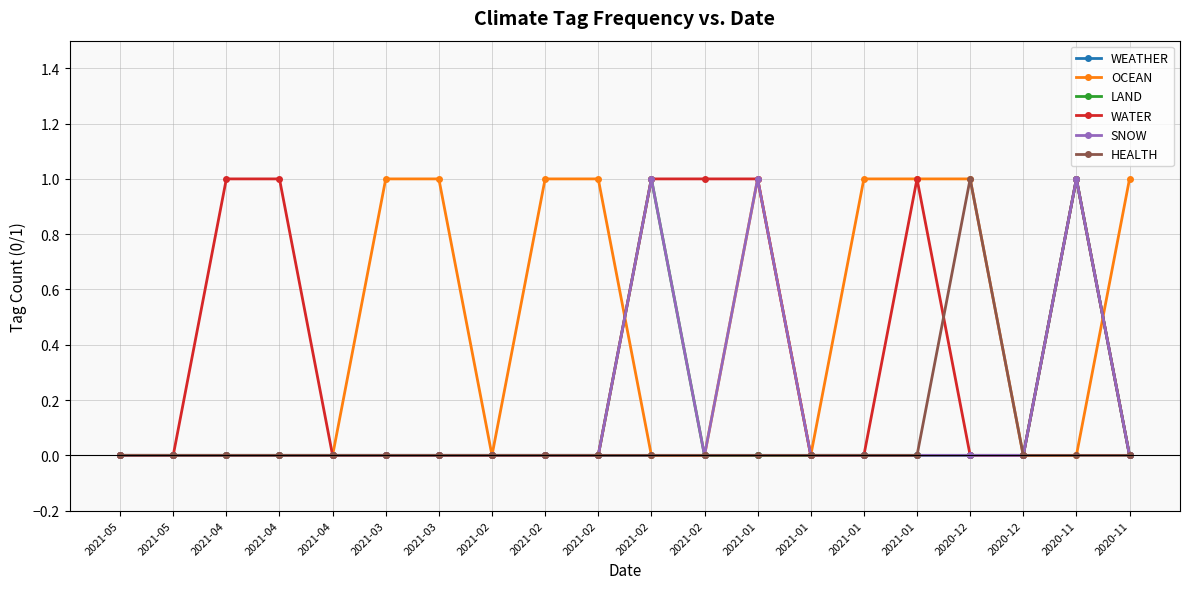

What are all the series names shown in the legend?

WEATHER, OCEAN, LAND, WATER, SNOW, HEALTH